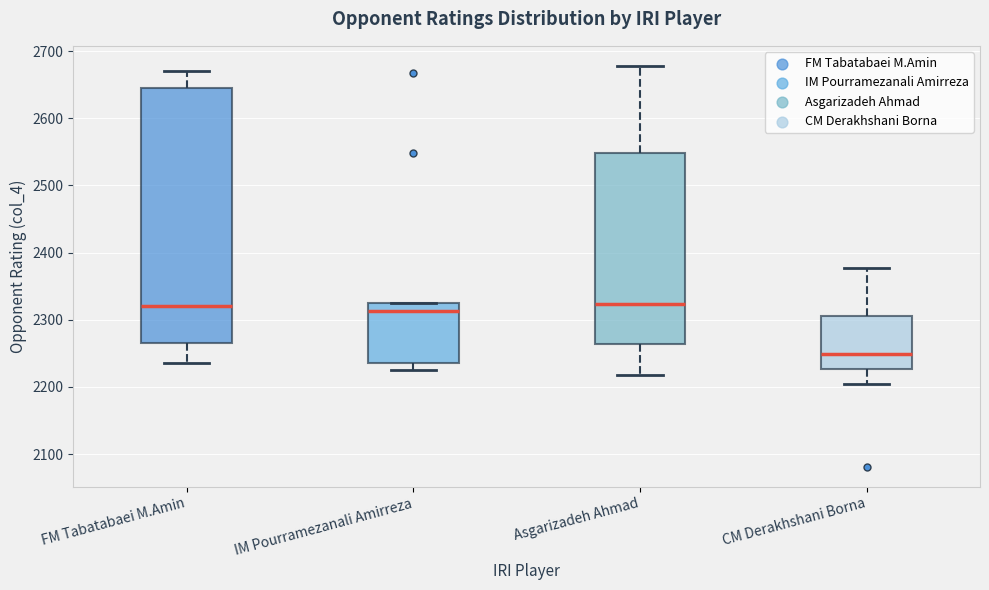

Comparing the boxes themselves (not the whiskers), which one is the tallest?

FM Tabatabaei M.Amin